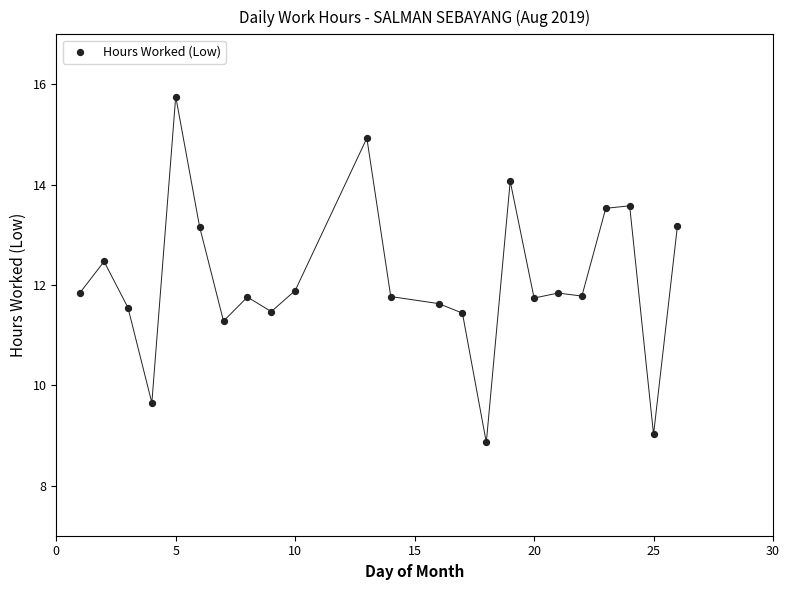

What is the range of X values (max minus min)?

25.0